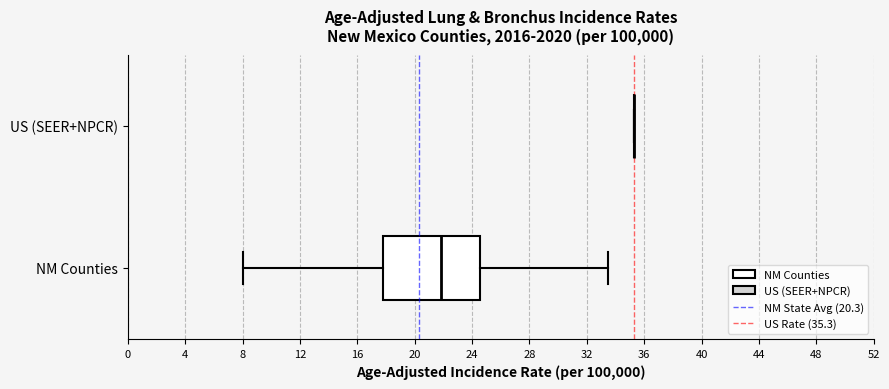

Which box is the widest, from its left edge to its right edge?

NM Counties